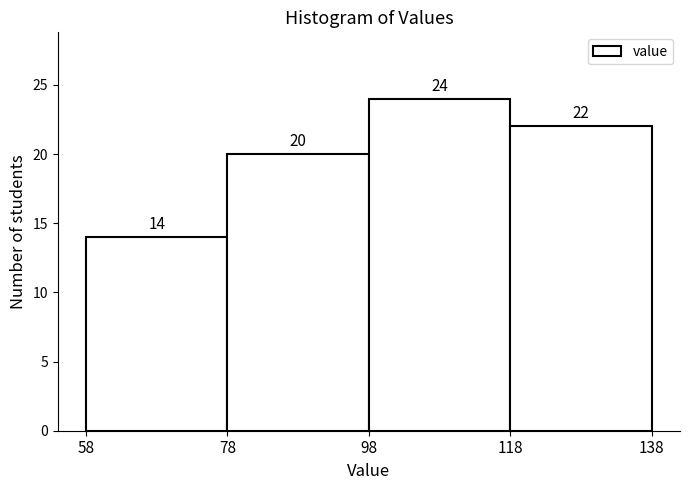

Which range on the x-axis has the tallest bar?

98 to 118